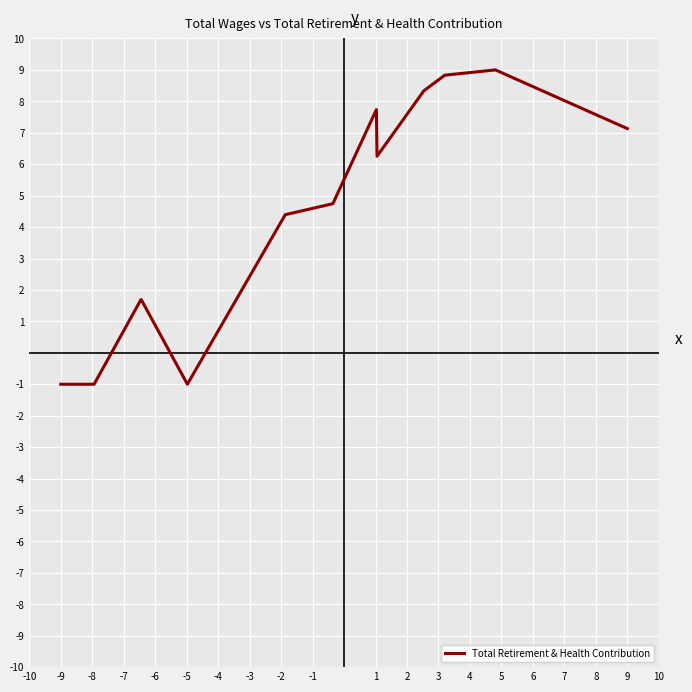

What is the difference between the maximum and minimum values?

10.0